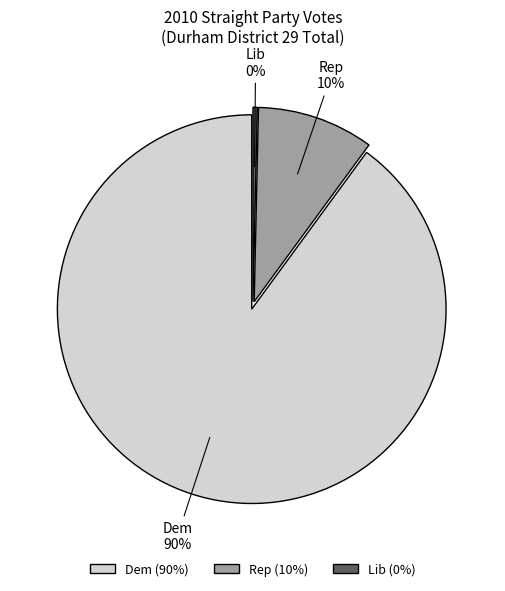

How many segments does this pie chart have?

3